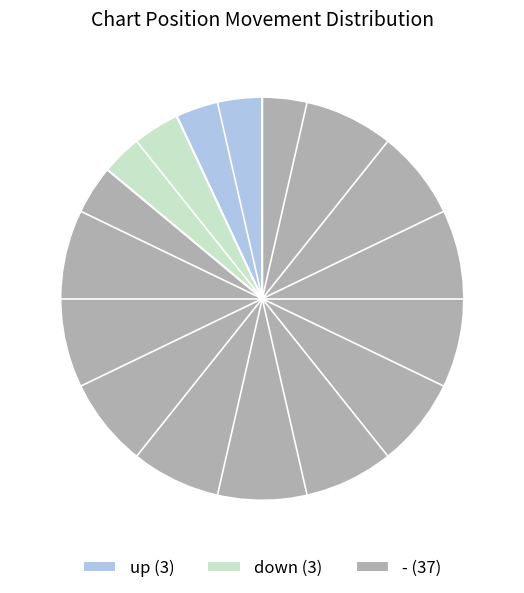

How many segments does this pie chart have?

3